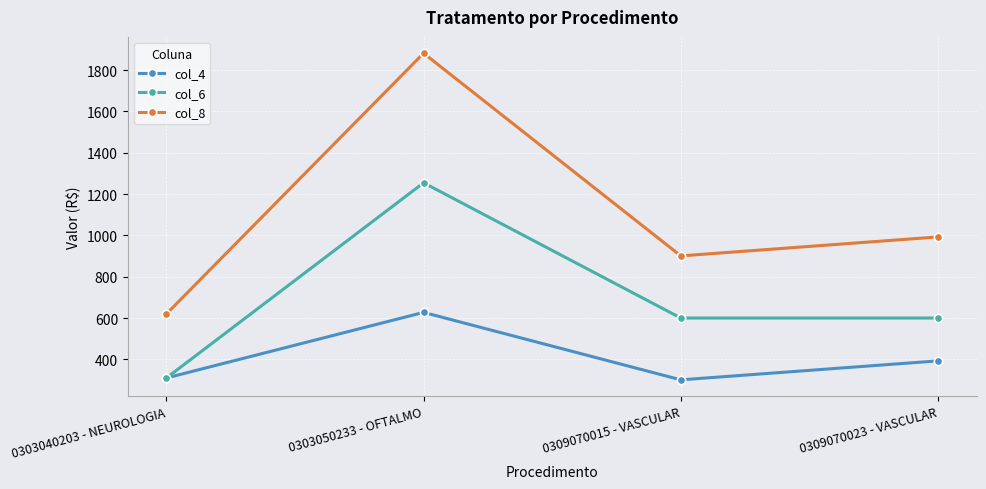

What is the label of the 3rd point from the right?

0303050233 - OFTALMO